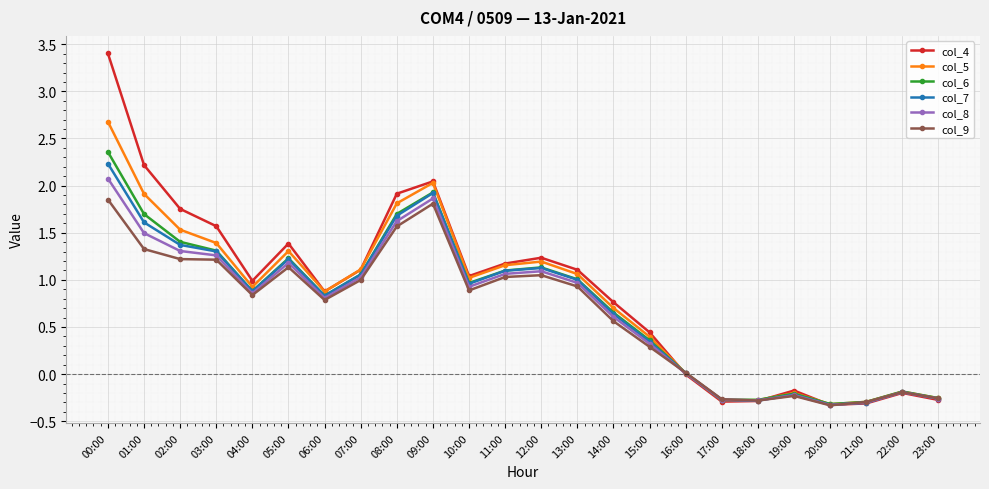

At which category does col_7 reach its first local peak?

05:00